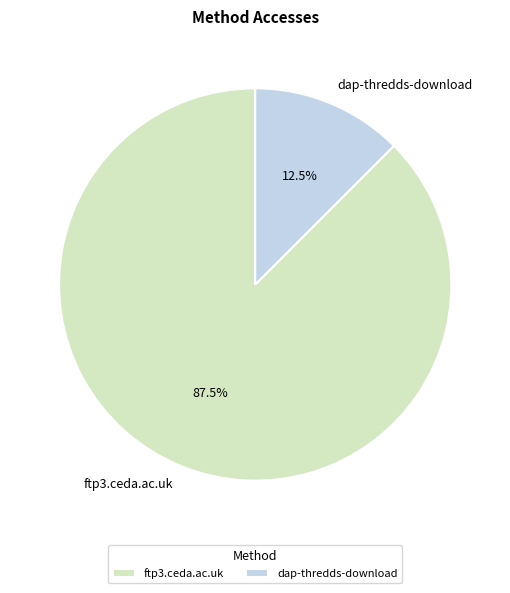

Do ftp3.ceda.ac.uk and dap-thredds-download together represent more than half of the pie?

Yes